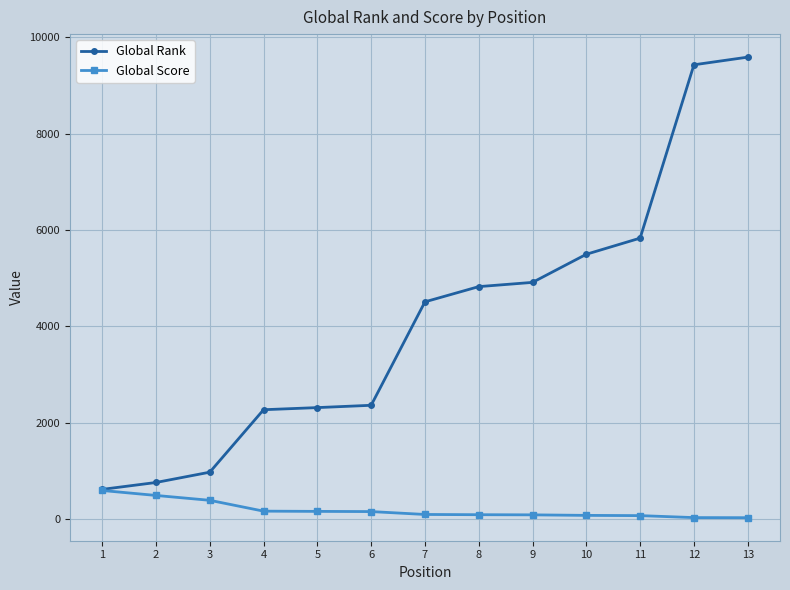

What is the difference between the maximum and second lowest values in the Global Score series?

563